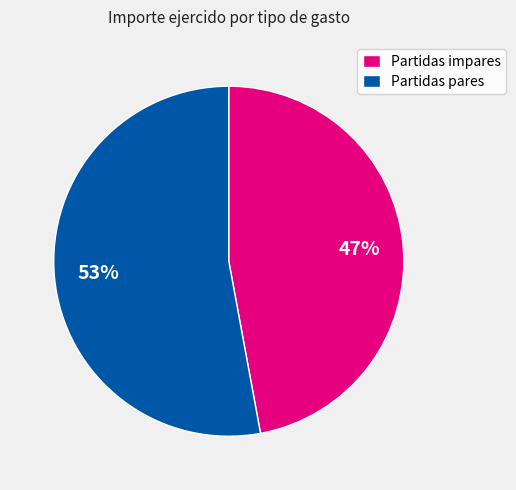

Does Partidas pares represent more than half of the total?

Yes